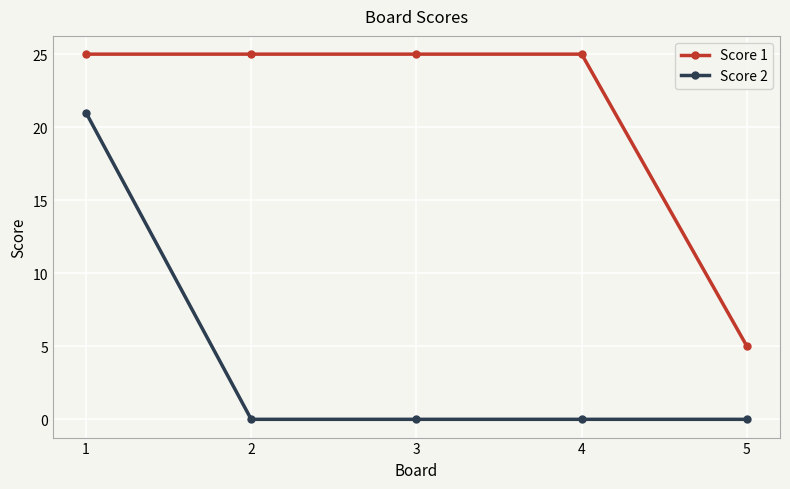

How many data points does each series have?

5